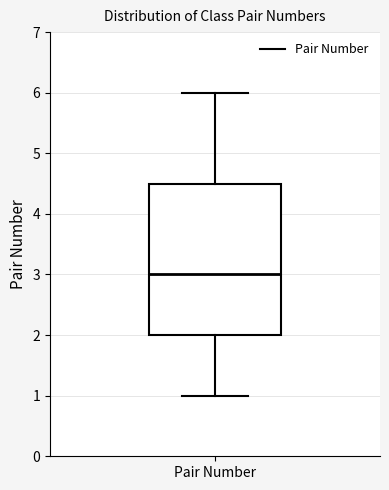

Transcribe this box plot: give where the median line is, the range the box spans, and where the two whiskers end, as read against the y-axis. The values are not printed on the chart, so give them approximately, as read against the axis.

median 3.0, box 2.0 to 4.5, whiskers 1.0 to 6.0